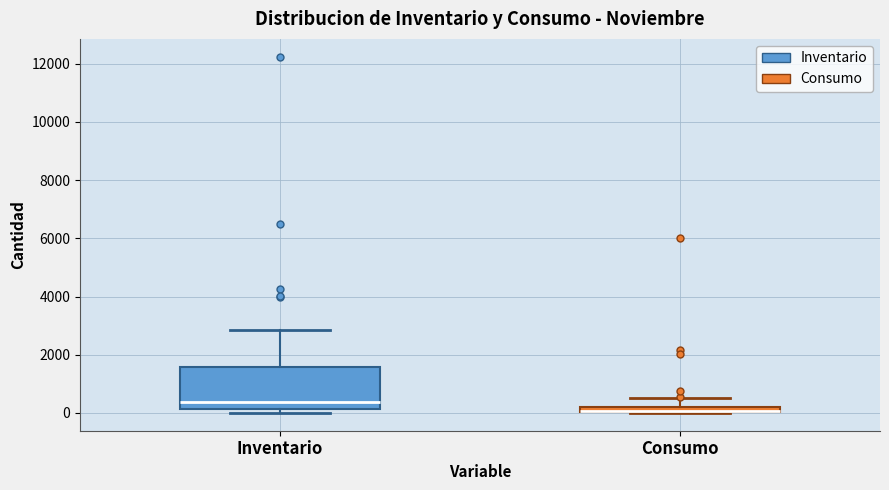

Comparing the boxes themselves (not the whiskers), which one is the tallest?

Inventario